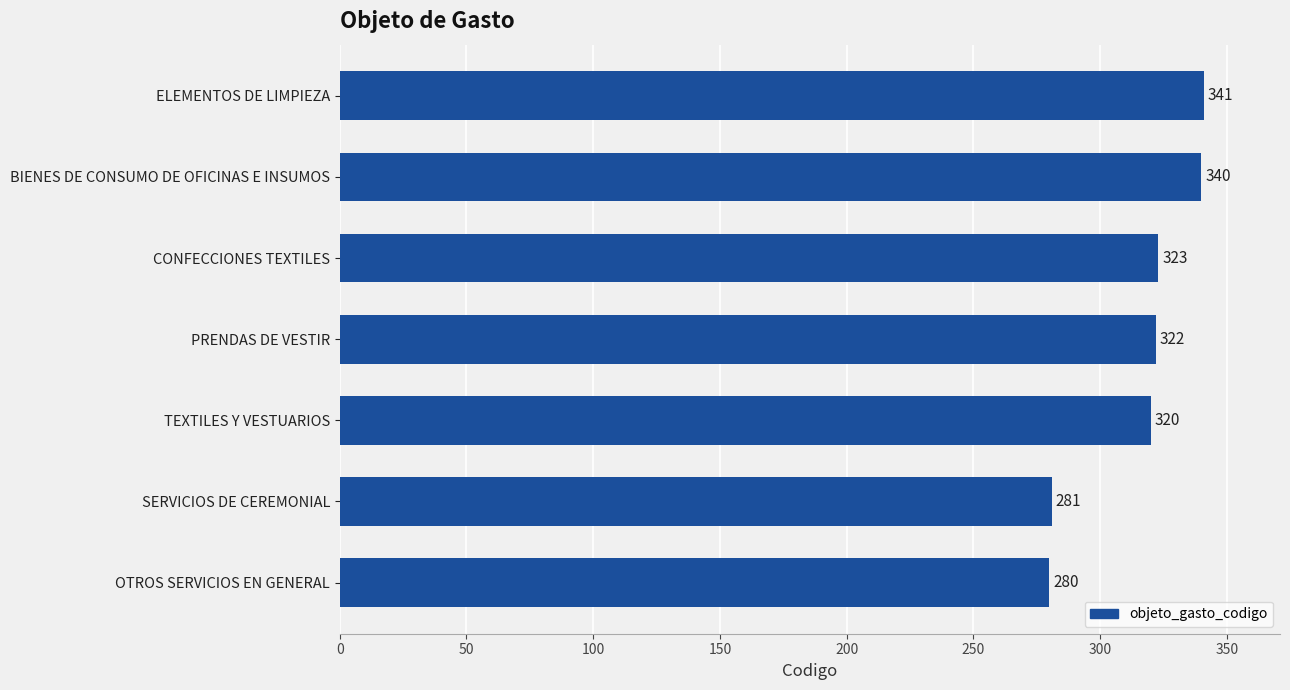

Rank the categories by value from lowest to highest.

OTROS SERVICIOS EN GENERAL, SERVICIOS DE CEREMONIAL, TEXTILES Y VESTUARIOS, PRENDAS DE VESTIR, CONFECCIONES TEXTILES, BIENES DE CONSUMO DE OFICINAS E INSUMOS, ELEMENTOS DE LIMPIEZA